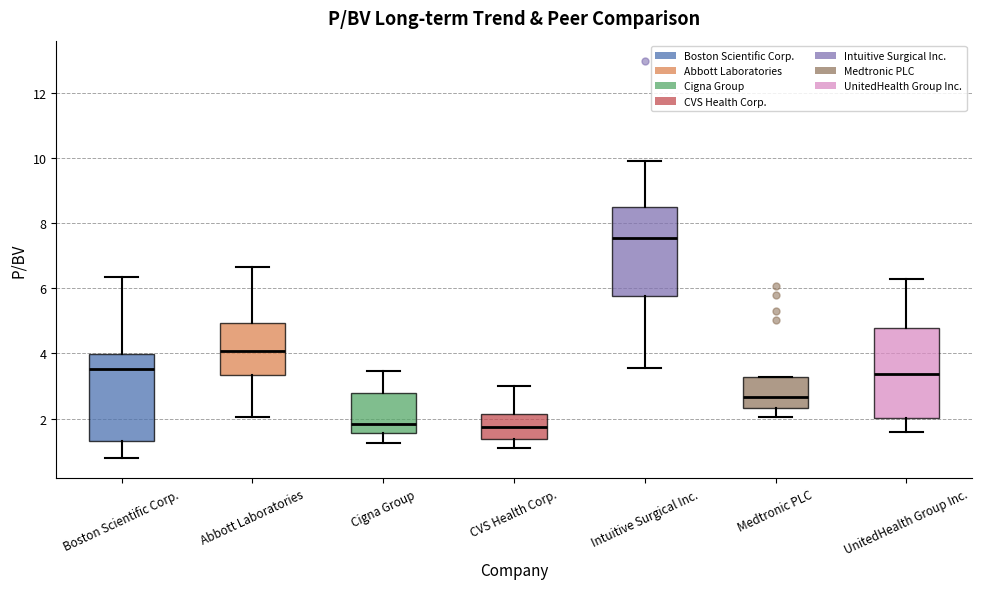

Reading left to right, transcribe this box plot: for each box, give where its median line is, the range the box spans, and where its two whiskers end, as read against the y-axis. The values are not printed on the chart, so give them approximately, as read against the axis.

Boston Scientific Corp.: median 3.6, box 1.4 to 4.0, whiskers 0.8 to 6.4
Abbott Laboratories: median 4.0, box 3.4 to 5.0, whiskers 2.0 to 6.6
Cigna Group: median 1.8, box 1.6 to 2.8, whiskers 1.2 to 3.4
CVS Health Corp.: median 1.8, box 1.4 to 2.2, whiskers 1.0 to 3.0
Intuitive Surgical Inc.: median 7.6, box 5.8 to 8.4, whiskers 3.6 to 10.0
Medtronic PLC: median 2.6, box 2.4 to 3.2, whiskers 2.0 to 3.2
UnitedHealth Group Inc.: median 3.4, box 2.0 to 4.8, whiskers 1.6 to 6.2